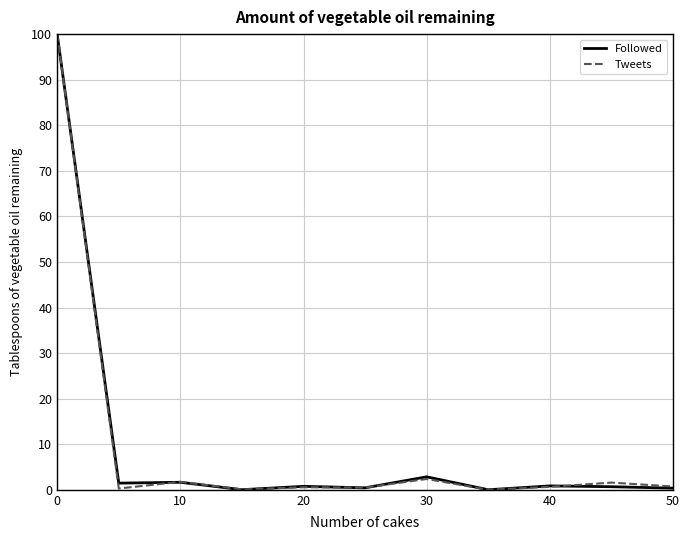

Does the chart display data point markers on the line(s)?

No